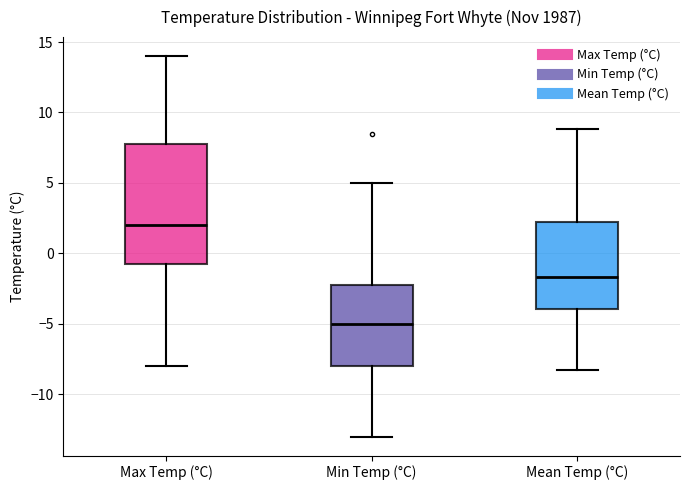

Which box has the lowest median line?

Min Temp (°C)